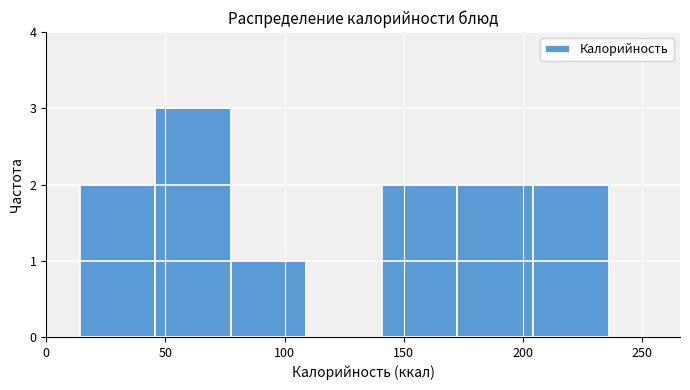

Which range on the x-axis has the tallest bar?

45 to 75